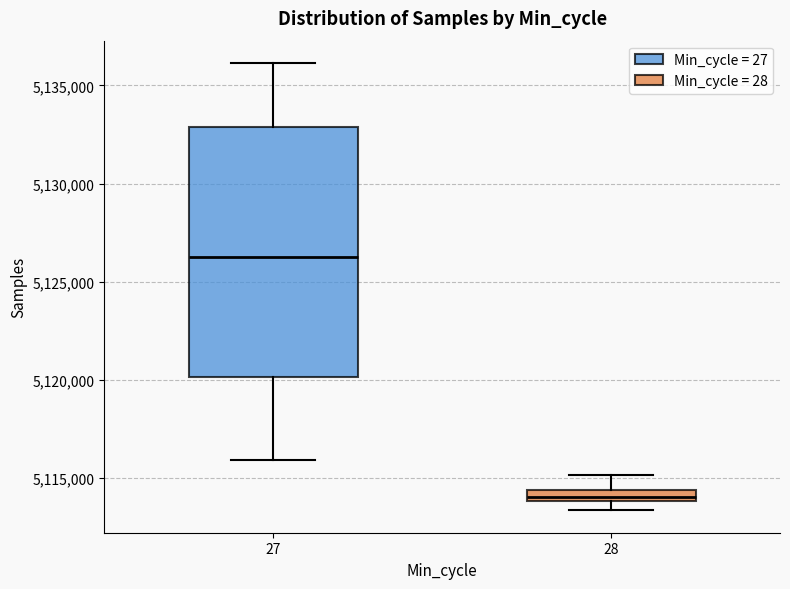

Which box's median line is the highest?

27